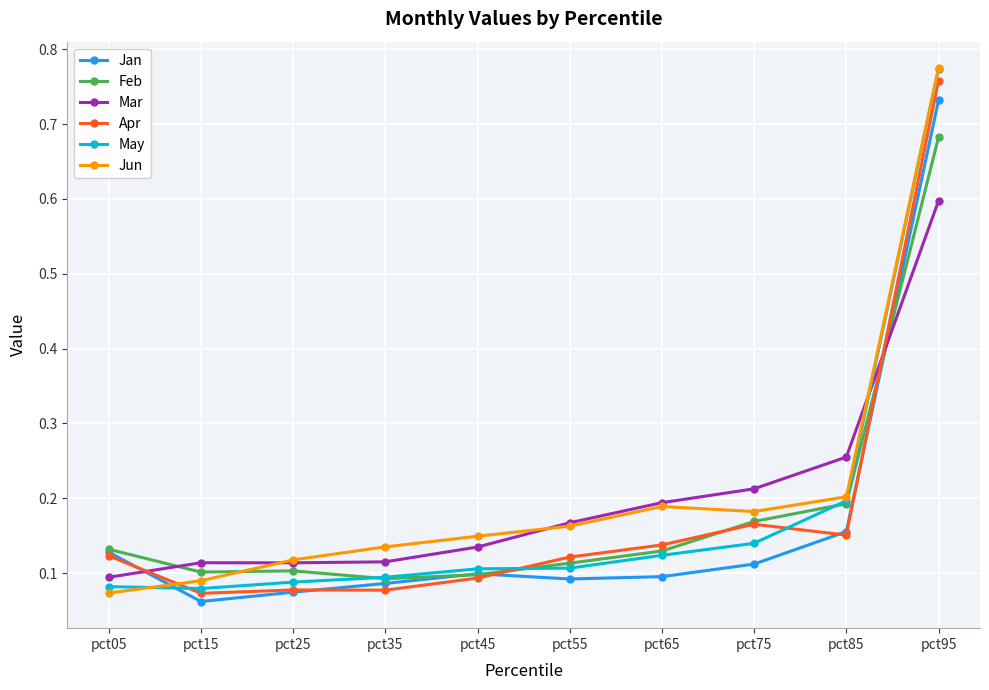

Count the May values in the range 0 to 1.

10